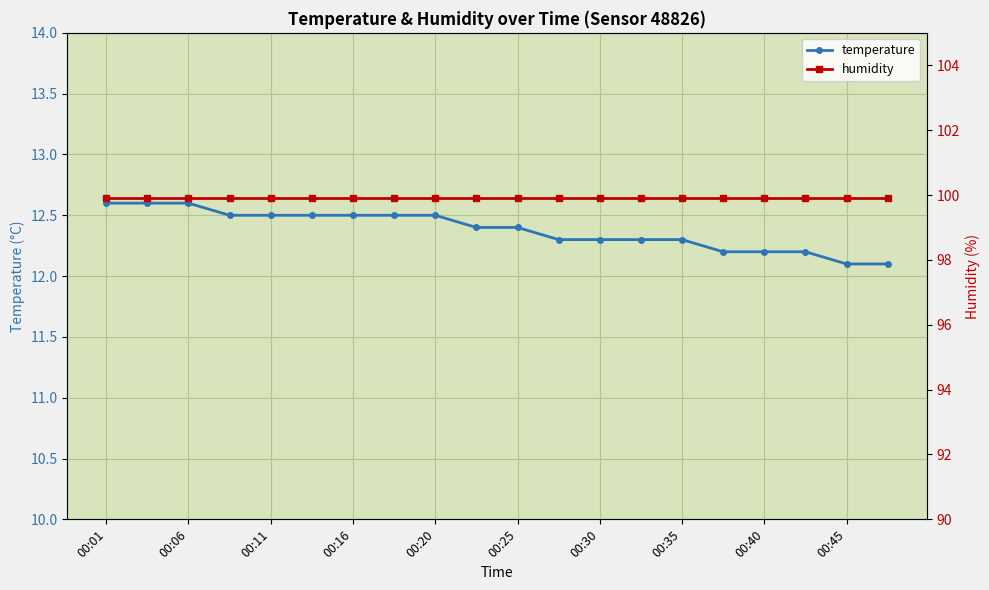

Which series has the largest total across all categories?

humidity